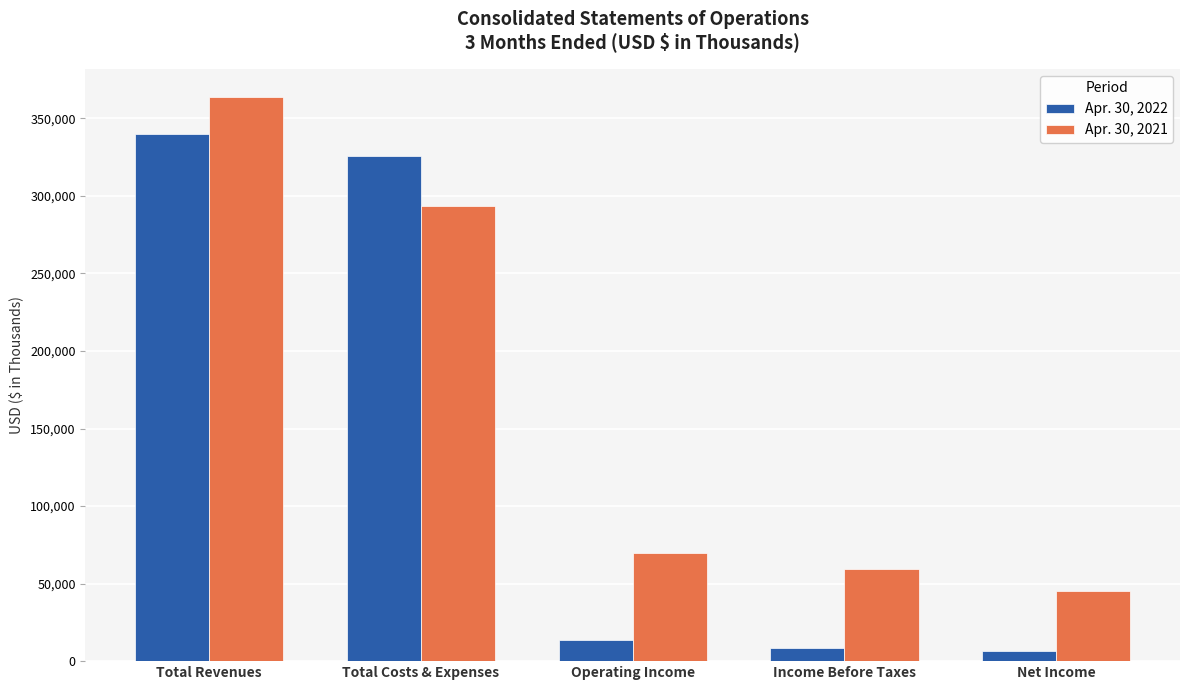

The Apr. 30, 2022 series shows 325896 at Total Costs & Expenses. True or false?

True